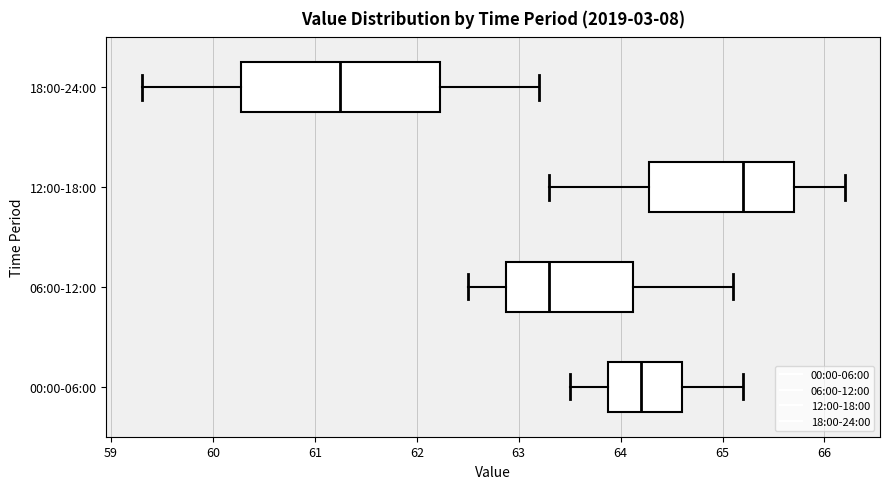

Which box's median line is the furthest to the left?

18:00-24:00